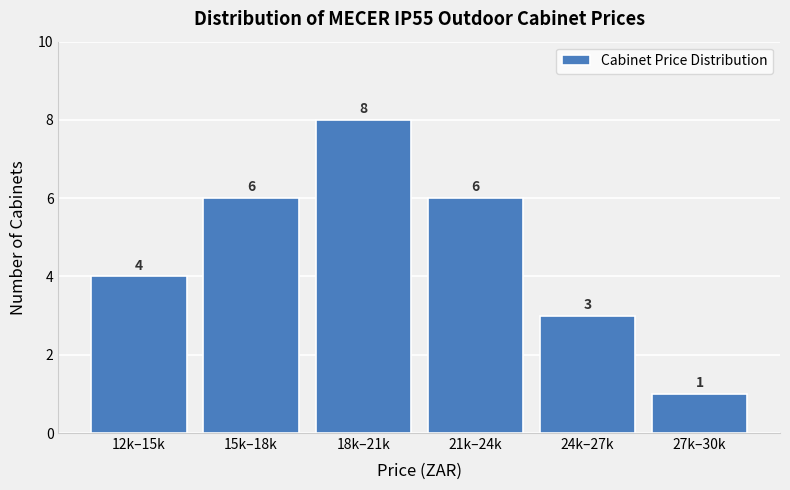

Reading left to right, list all the values displayed in this chart.

4	6	8	6	3	1